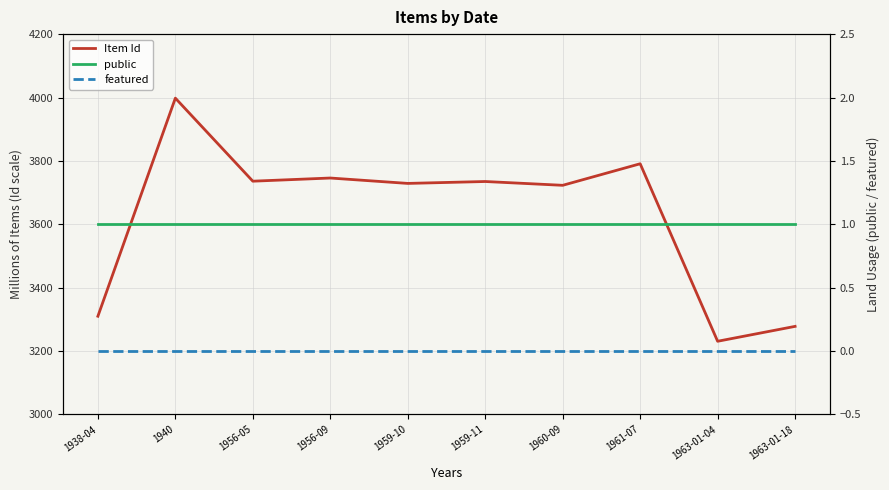

What is the difference between the maximum and minimum values in the Item Id series?

767